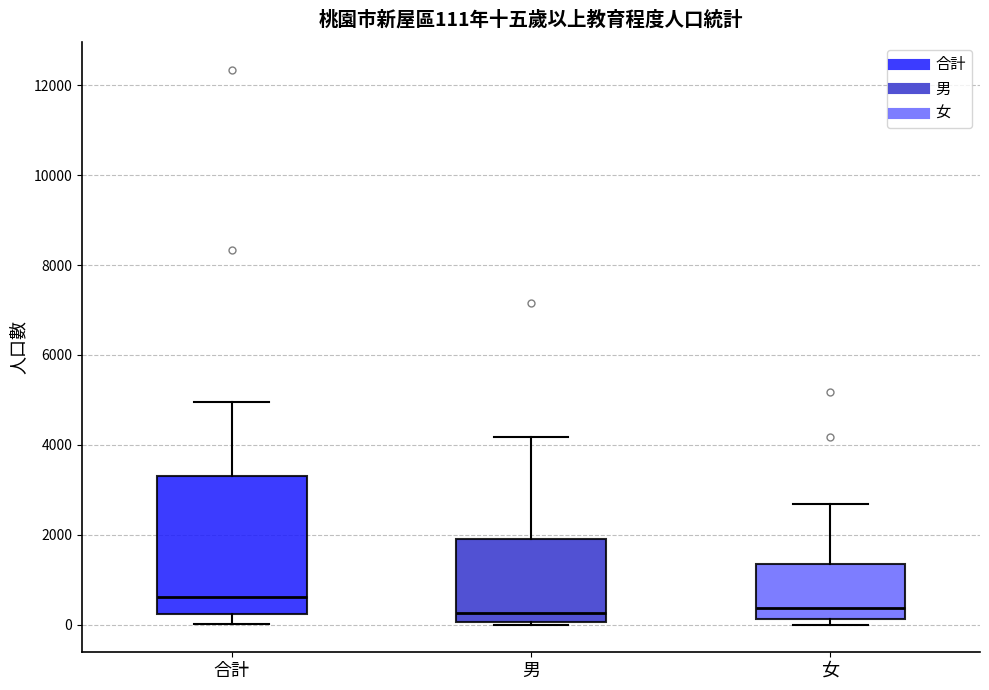

Which box is the tallest, from its lower edge to its upper edge?

合計